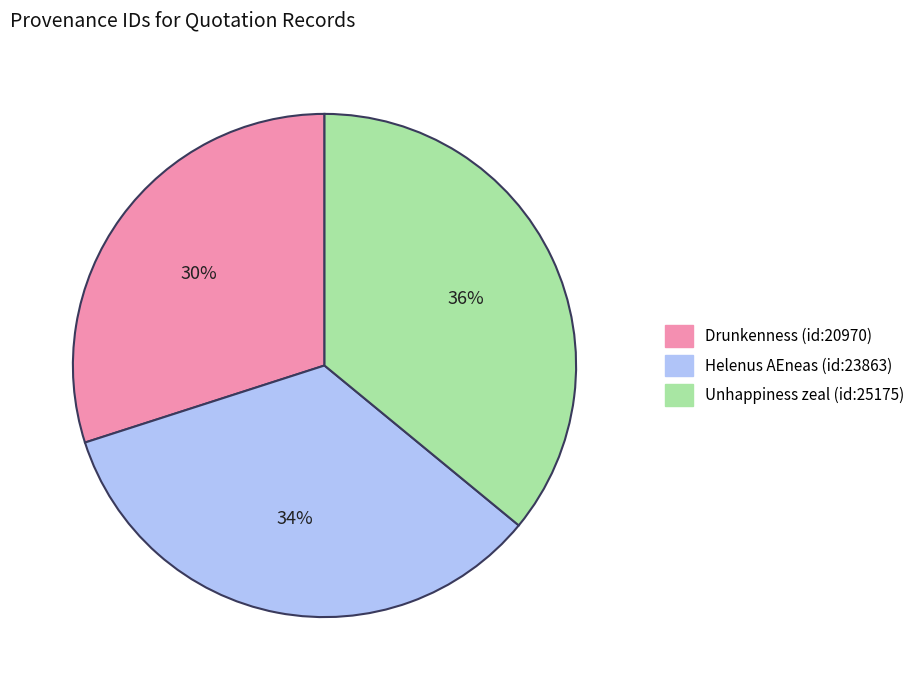

Between Drunkenness (id:20970) and Helenus AEneas (id:23863), which is larger?

Helenus AEneas (id:23863)